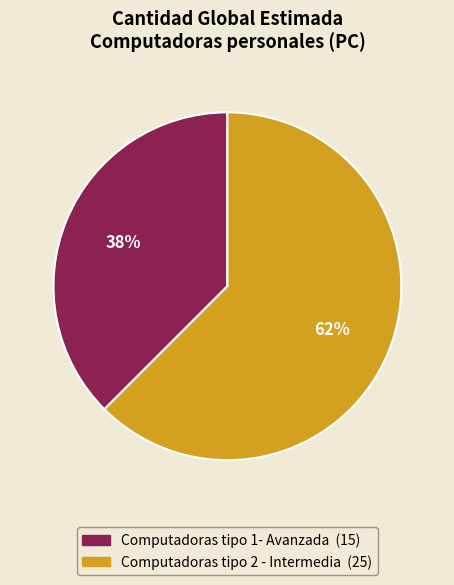

Rank the categories by value from lowest to highest.

Computadoras tipo 1- Avanzada, Computadoras tipo 2 - Intermedia